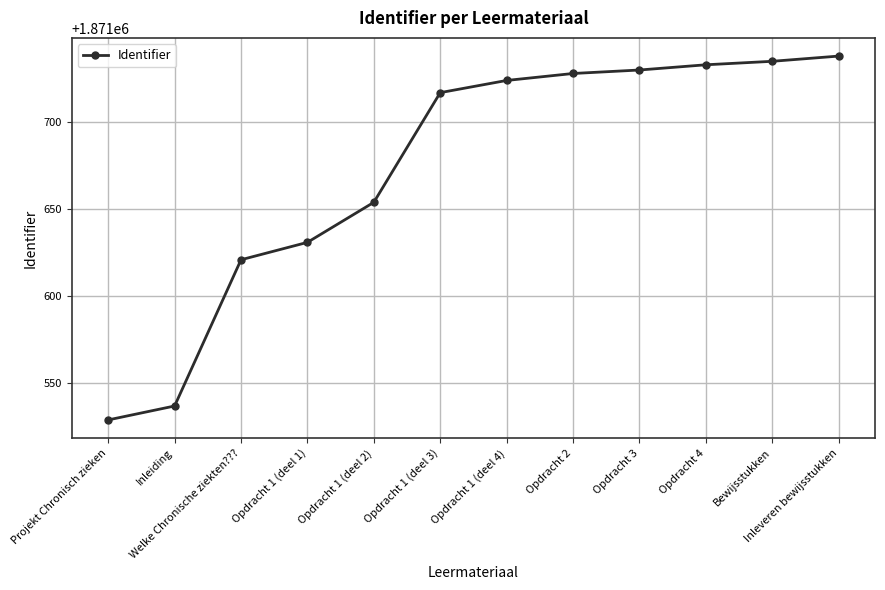

How many data points are less than 1871724?

6